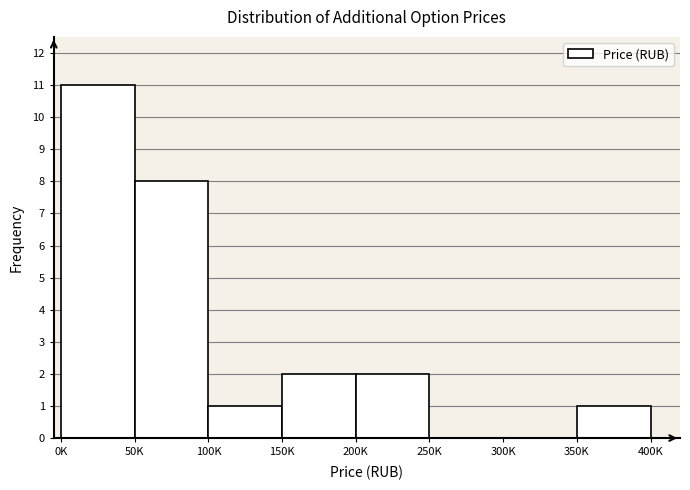

Reading left to right, what are all the values shown in this chart?

0K=11	50K=8	100K=1	150K=2	200K=2	250K=0	300K=0	350K=1